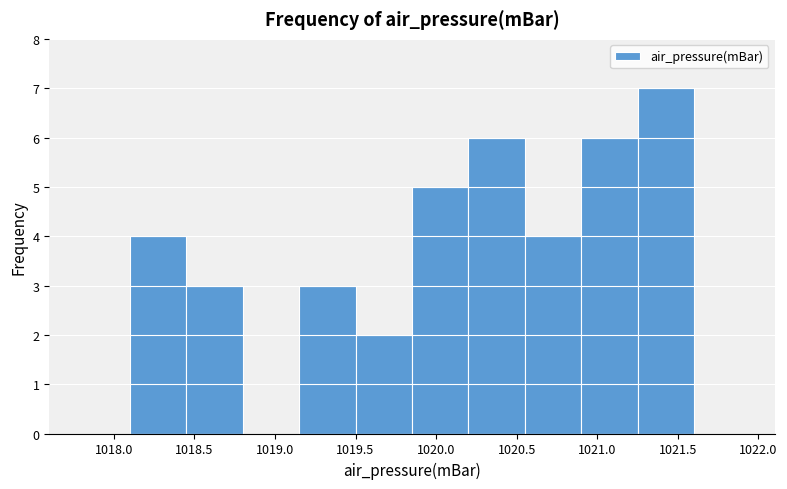

Reading left to right, transcribe this chart: for each bar, give the range it covers on the x-axis and its height. The values are not printed on the chart, so give them approximately, as read against the axis.

1018.10 to 1018.45: 4
1018.45 to 1018.80: 3
1018.80 to 1019.15: 0
1019.15 to 1019.50: 3
1019.50 to 1019.85: 2
1019.85 to 1020.20: 5
1020.20 to 1020.55: 6
1020.55 to 1020.90: 4
1020.90 to 1021.25: 6
1021.25 to 1021.60: 7